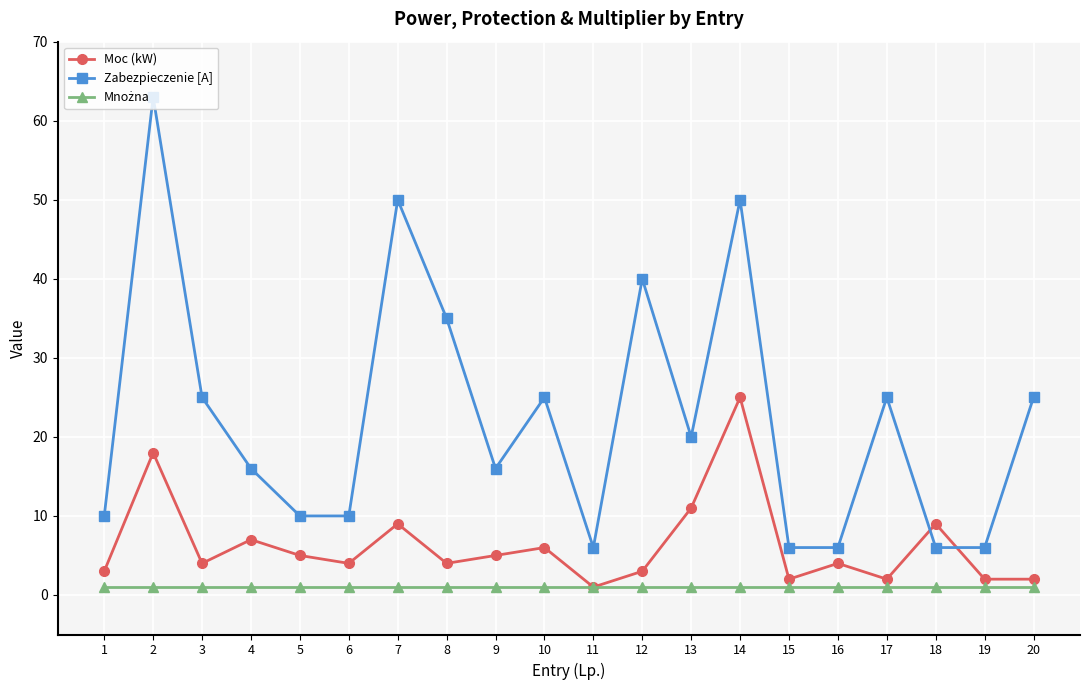

How many values in the Zabezpieczenie [A] series are below 20?

10